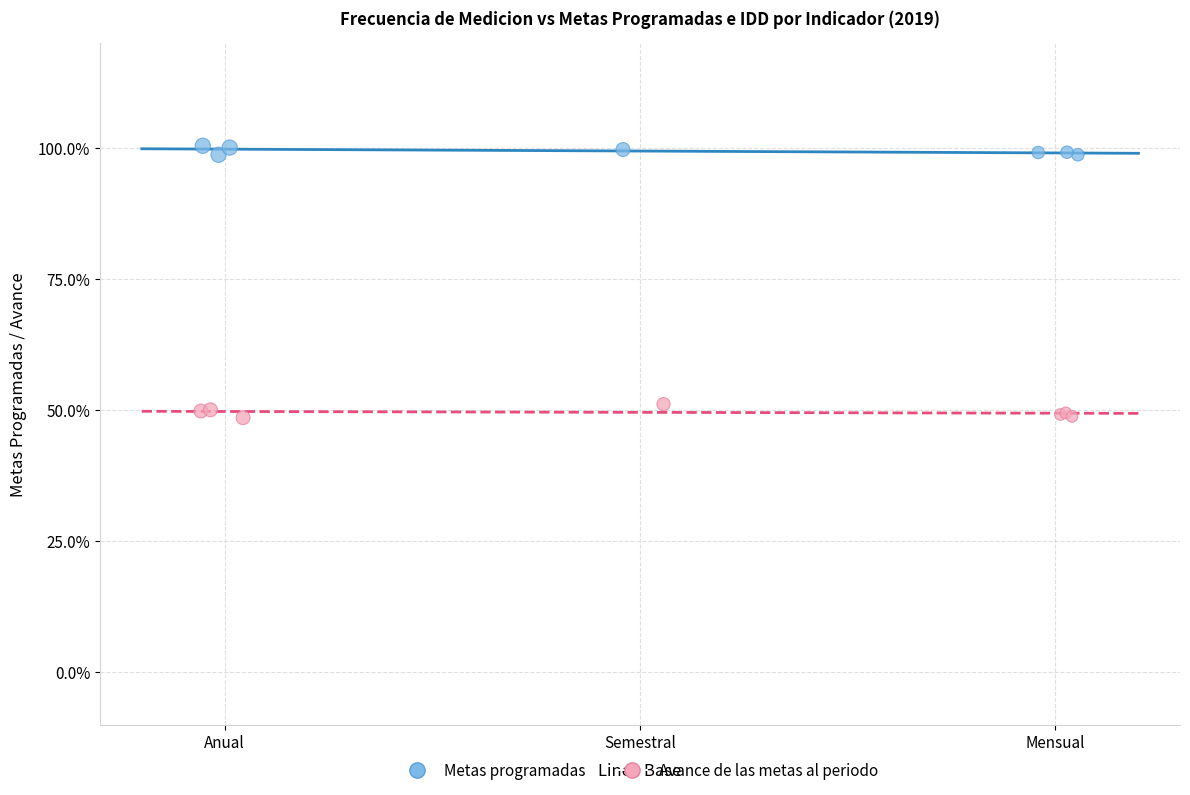

What are all the series names shown in the legend?

Metas programadas, Avance de las metas al periodo